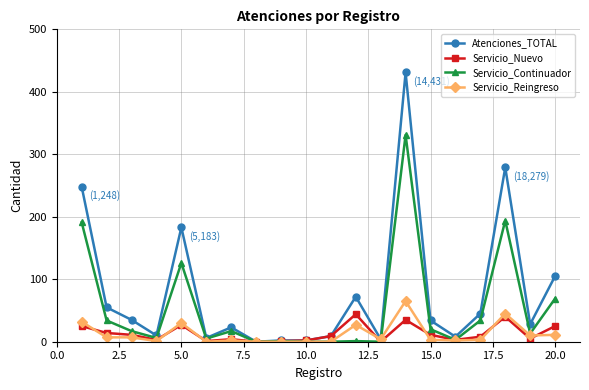

What is the highest value of the Servicio_Reingreso series?

65